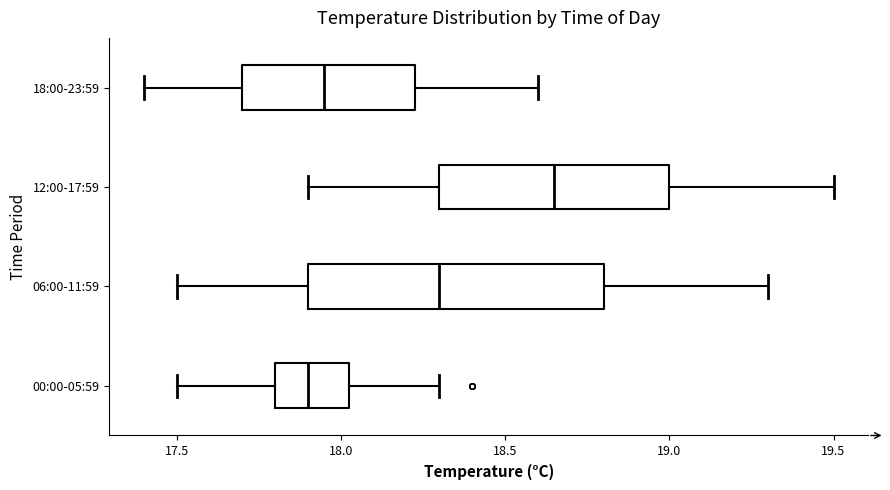

Reading bottom to top, transcribe this box plot: for each box, give where its median line is, the range the box spans, and where its two whiskers end, as read against the x-axis. The values are not printed on the chart, so give them approximately, as read against the axis.

00:00-05:59: median 17.90, box 17.80 to 18.05, whiskers 17.50 to 18.30
06:00-11:59: median 18.30, box 17.90 to 18.80, whiskers 17.50 to 19.30
12:00-17:59: median 18.65, box 18.30 to 19.00, whiskers 17.90 to 19.50
18:00-23:59: median 17.95, box 17.70 to 18.25, whiskers 17.40 to 18.60